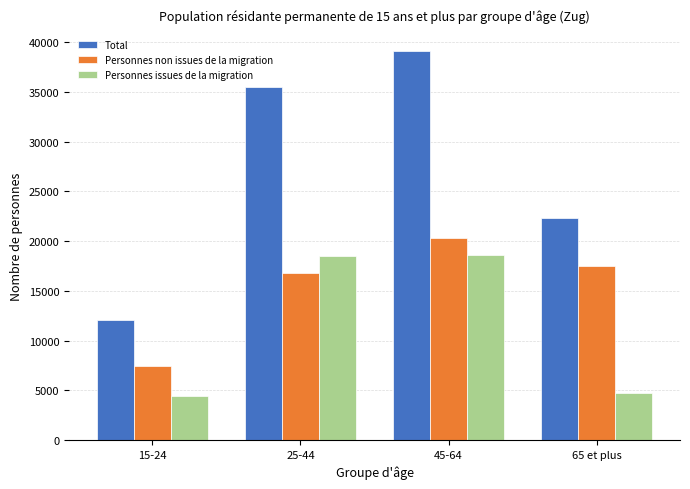

The Personnes non issues de la migration series shows 7503 at 15-24. True or false?

True